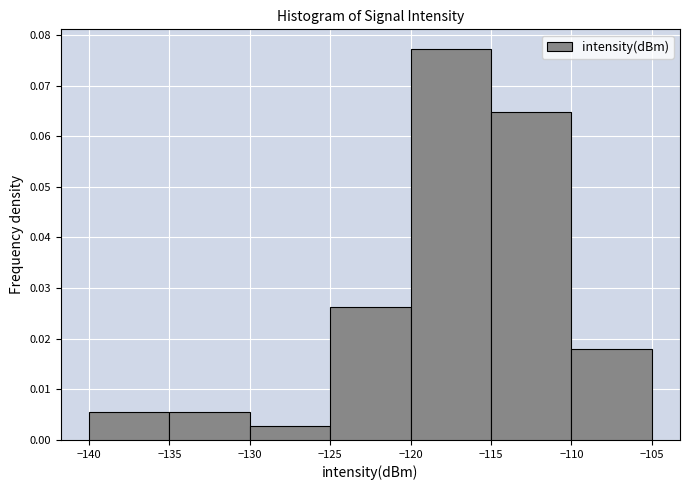

How tall is the bar that spans -125 to -120 on the x-axis? The values are not printed on the chart, so give them approximately, as read against the axis.

0.026